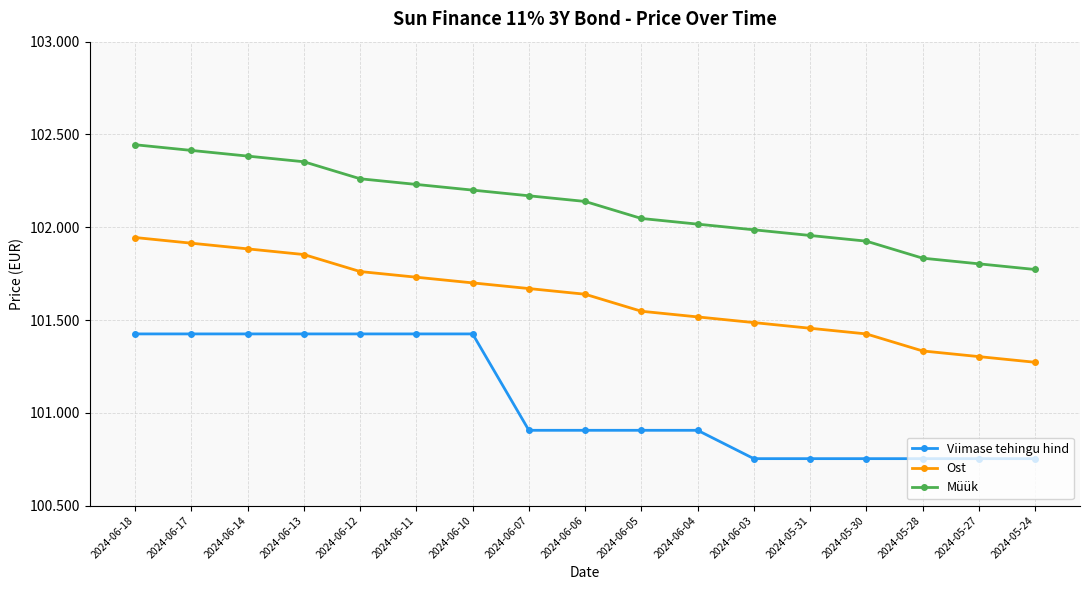

Rank the series at 2024-06-18 from lowest to highest value.

Viimase tehingu hind, Ost, Müük